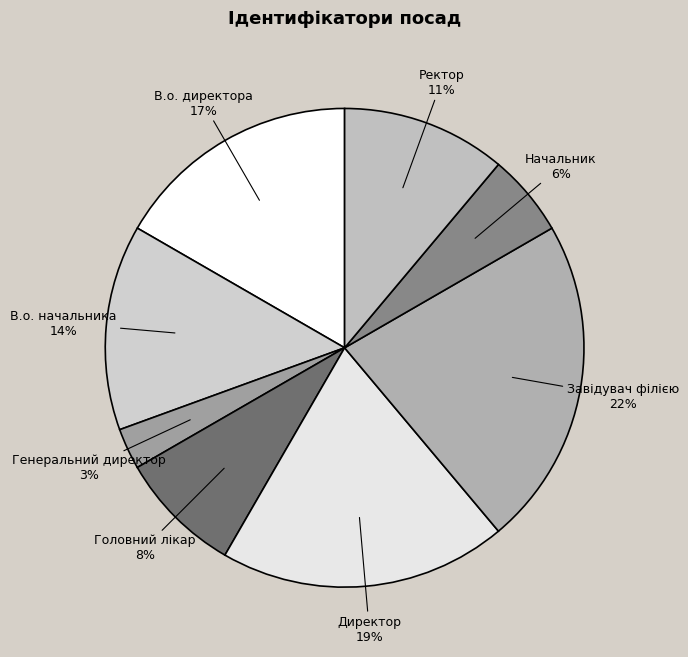

To the nearest percent, what is the difference between the largest and smallest slice percentages?

19%